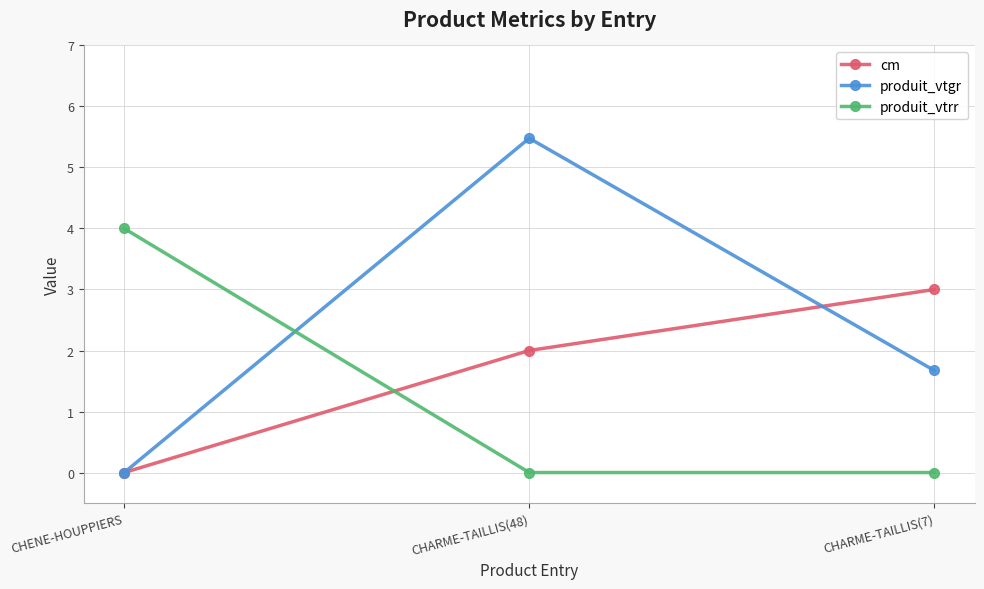

Reading left to right, list all the values displayed in this chart.

cm: 0.0	2.0	3.0
produit_vtgr: 0.0	5.5	1.7
produit_vtrr: 4.0	0.0	0.0